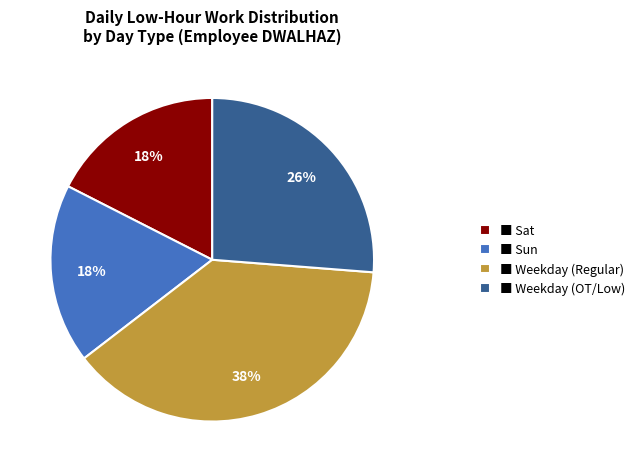

Combined, do ■ Sat and ■ Weekday (Regular) account for over 50%?

Yes